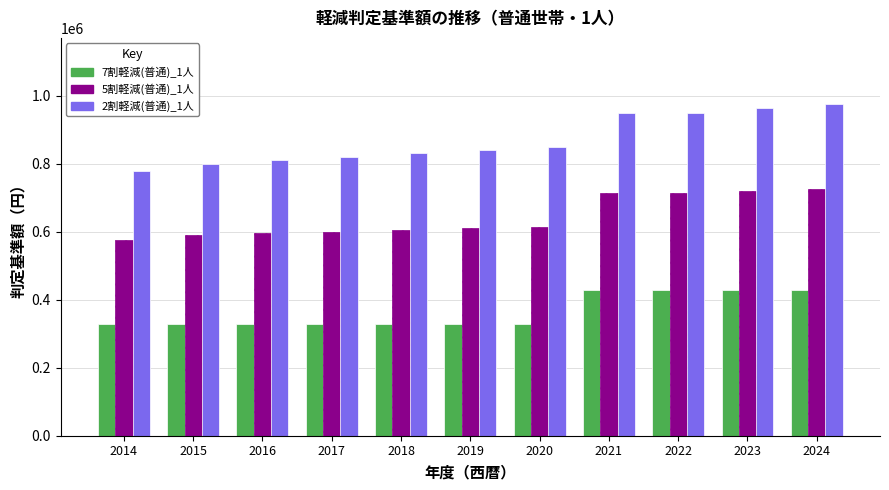

The value of 7割軽減(普通)_1人 at 2021 is 159438. True or false?

False